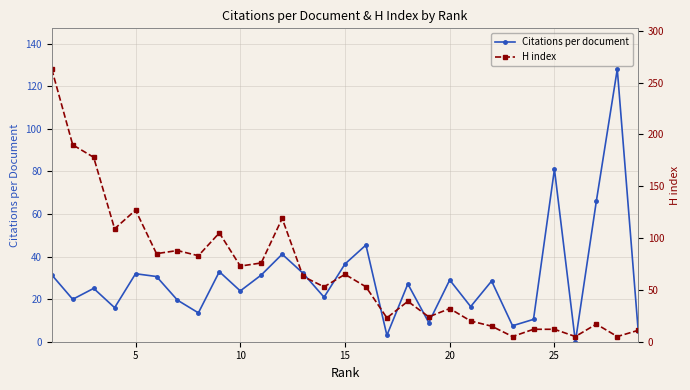

Rank the series by their average value, from lowest to highest.

Citations per document, H index